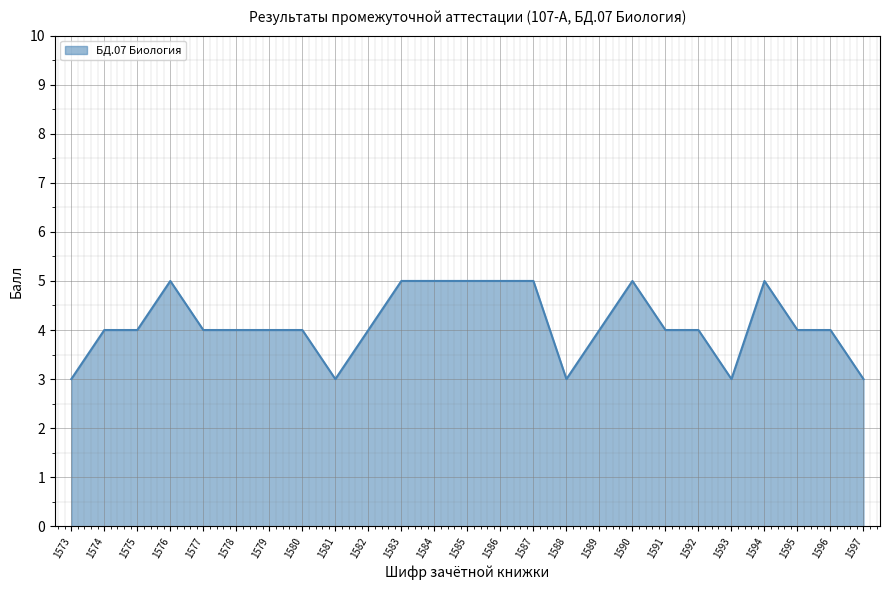

The chart shows a value of 3 at 1573. True or false?

True